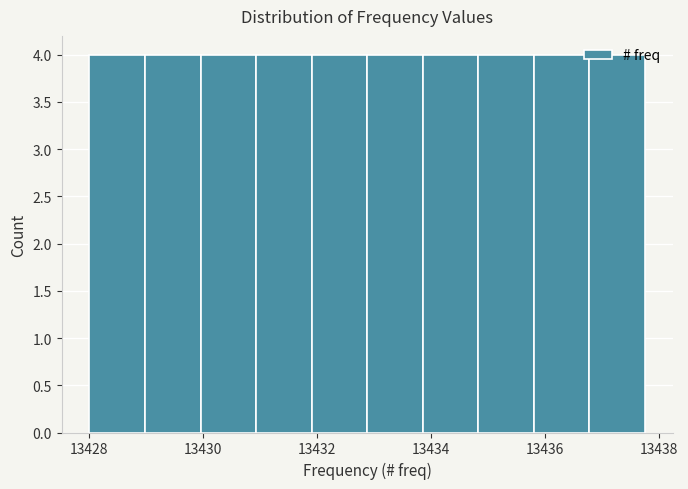

How tall is the bar that spans 13432.0 to 13432.8 on the x-axis? Neither the bar edges nor the heights are printed on the chart, so give them approximately, as read against the axes.

4